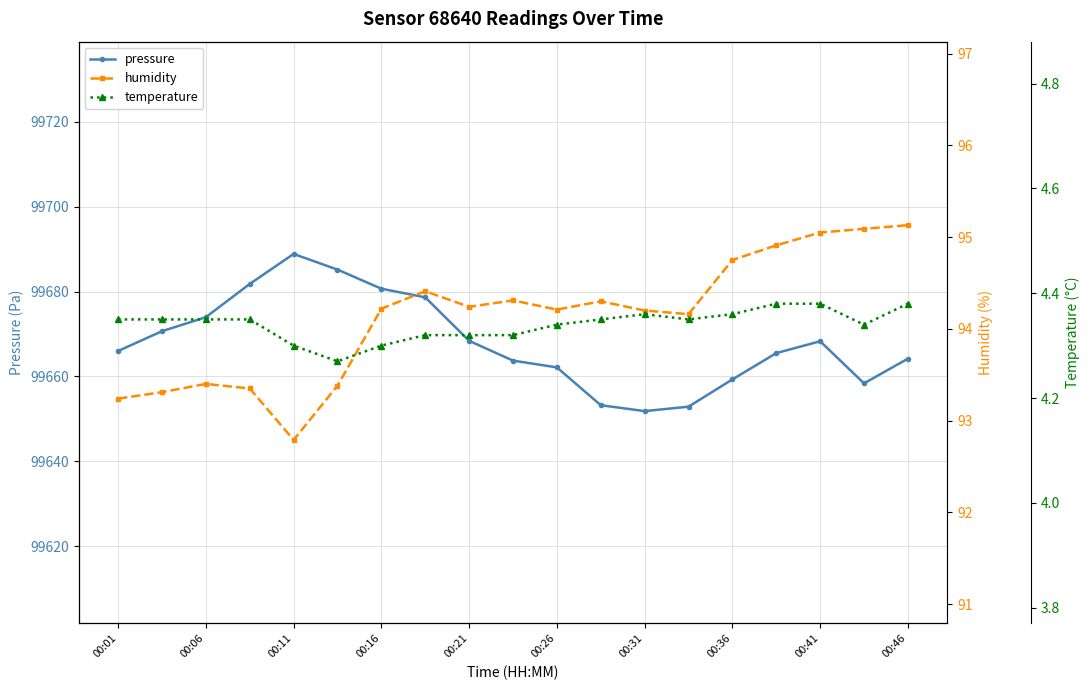

True or false: pressure and humidity intersect in this chart.

False